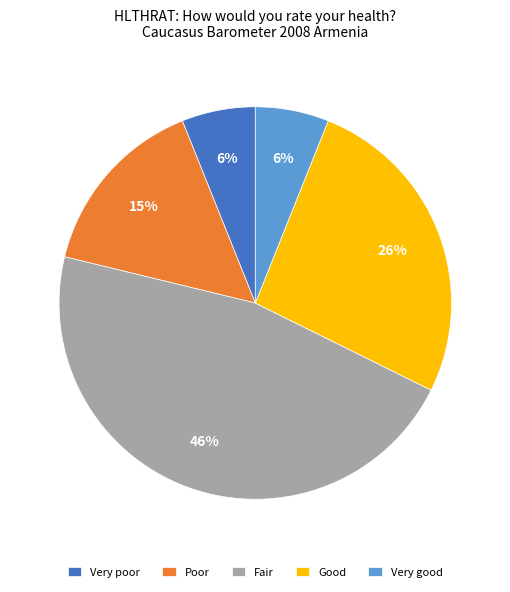

Is there a majority slice in this chart?

No